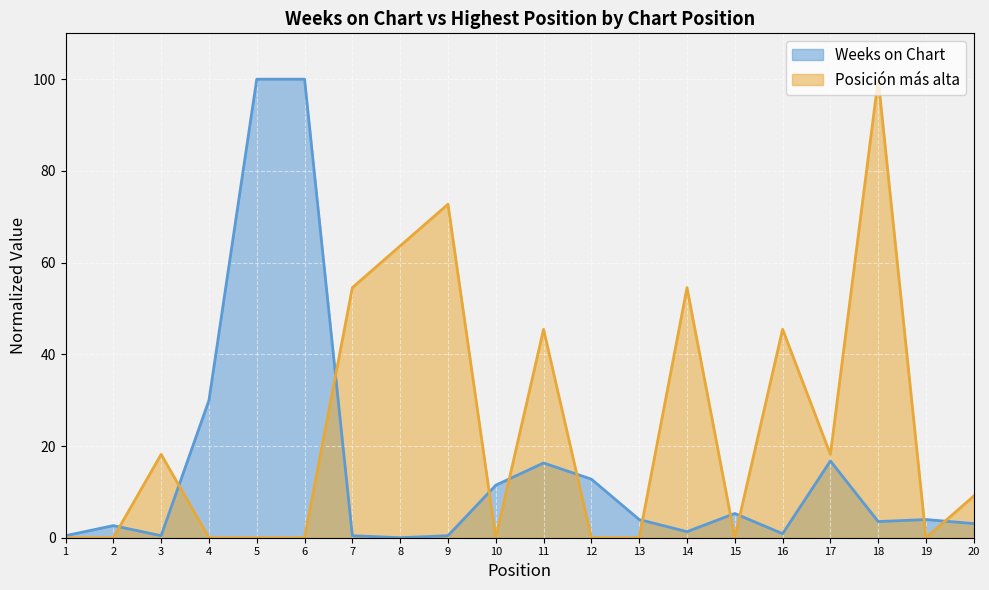

Which series has the largest range (max minus min)?

Weeks on Chart